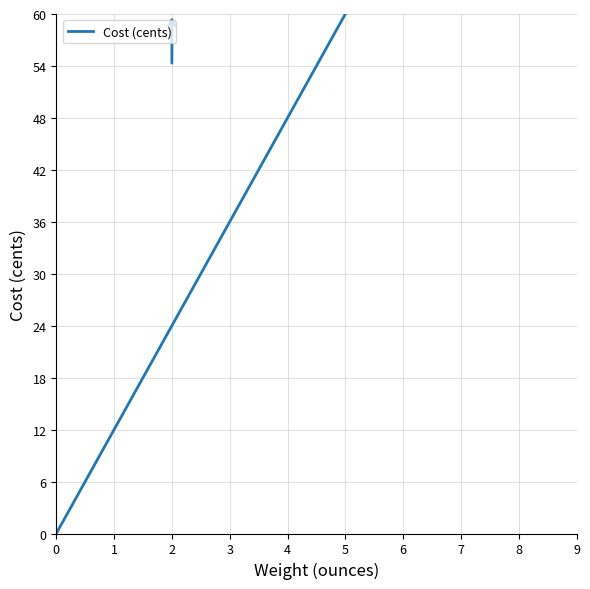

The chart shows a value of 48 at 4. True or false?

True